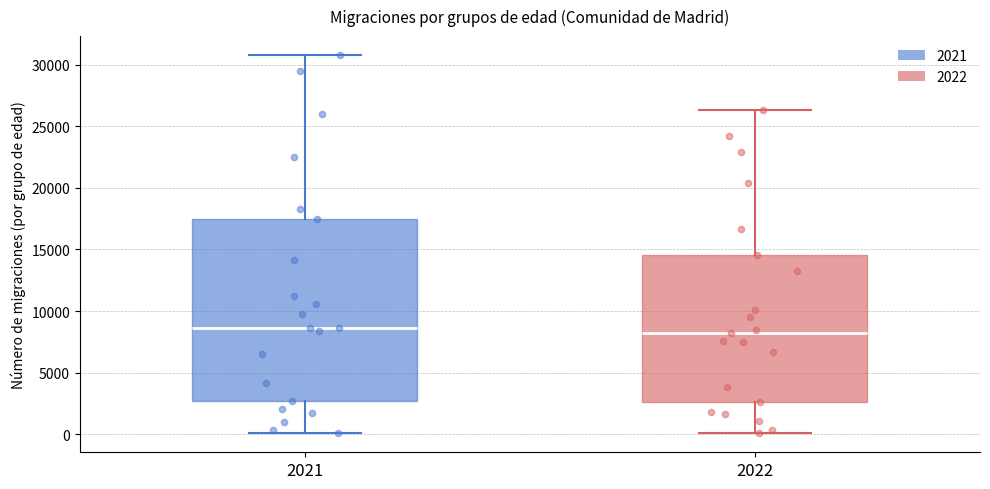

Where is the lower edge of the box at x = 2022 on the y-axis? The values are not printed on the chart, so give them approximately, as read against the axis.

2500